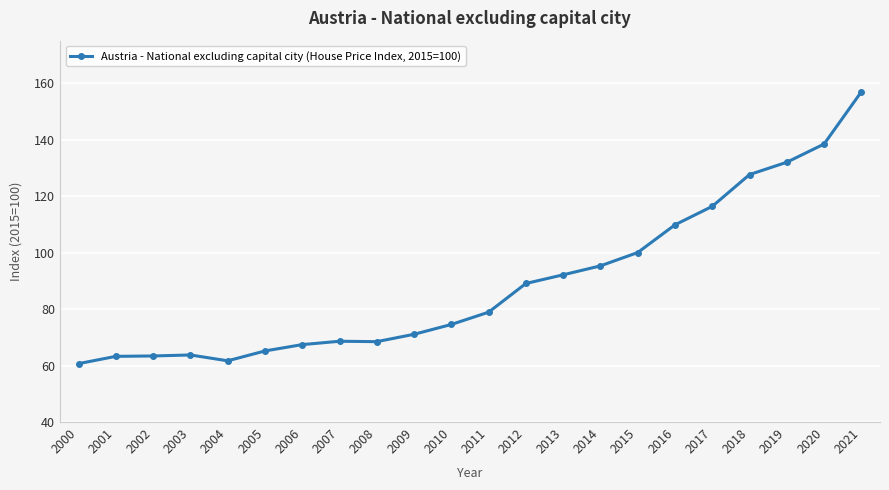

What is the difference between the values at 2010 and 2014?

20.7